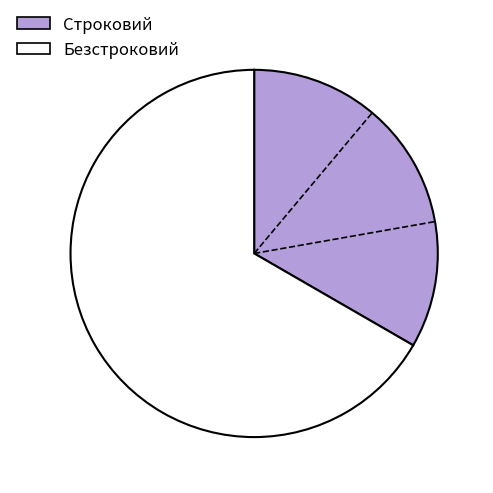

Count the number of slices in the pie.

2